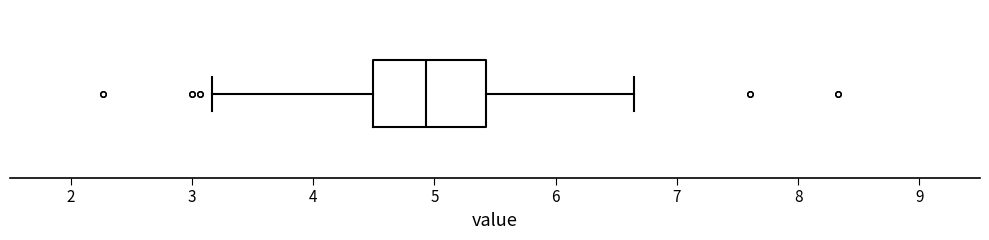

Transcribe this box plot: give where the median line is, the range the box spans, and where the two whiskers end, as read against the x-axis. The values are not printed on the chart, so give them approximately, as read against the axis.

median 4.9, box 4.5 to 5.4, whiskers 3.2 to 6.7